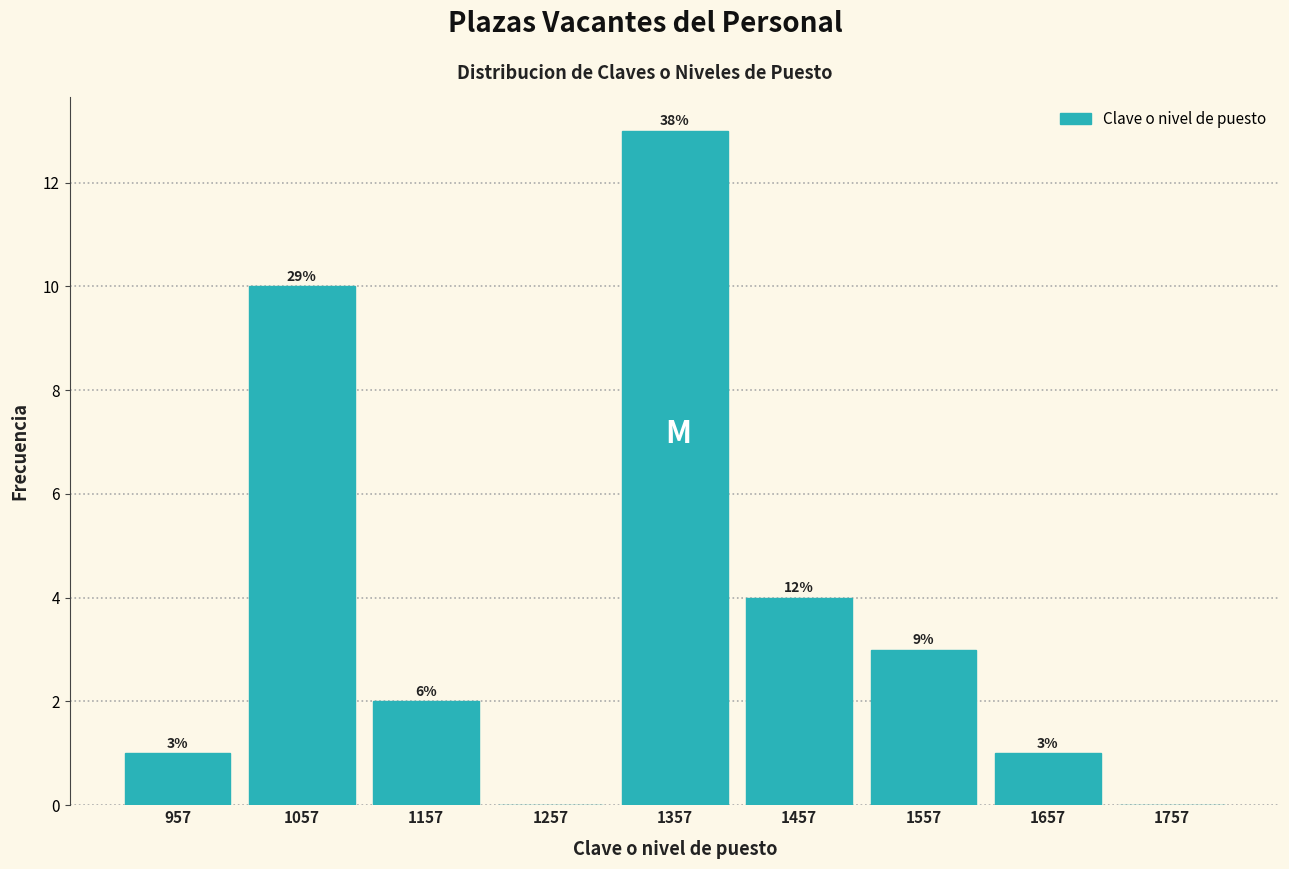

Are the bars horizontal?

No